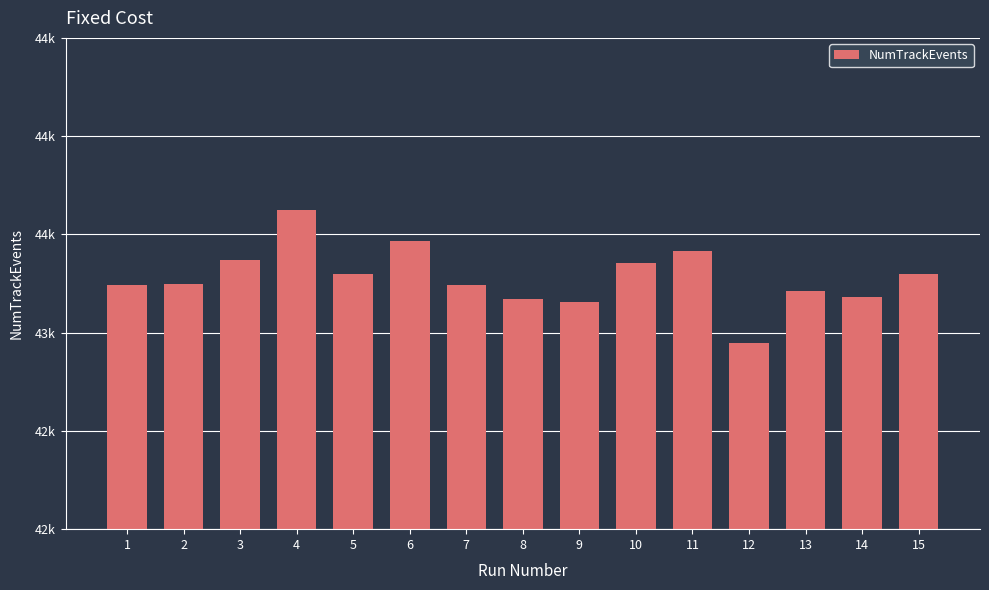

At which label does the data first exceed 43247?

3